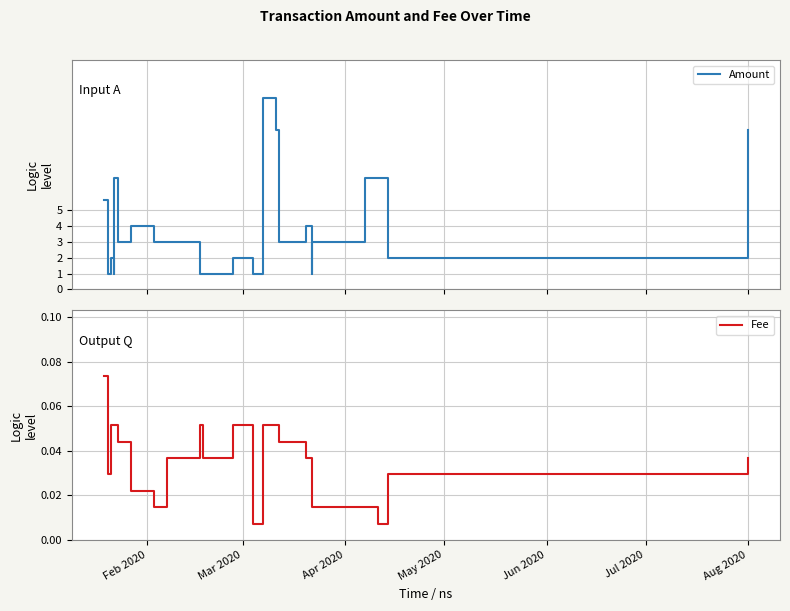

Is the value of Amount at 7 greater than the value of Fee at 12?

Yes